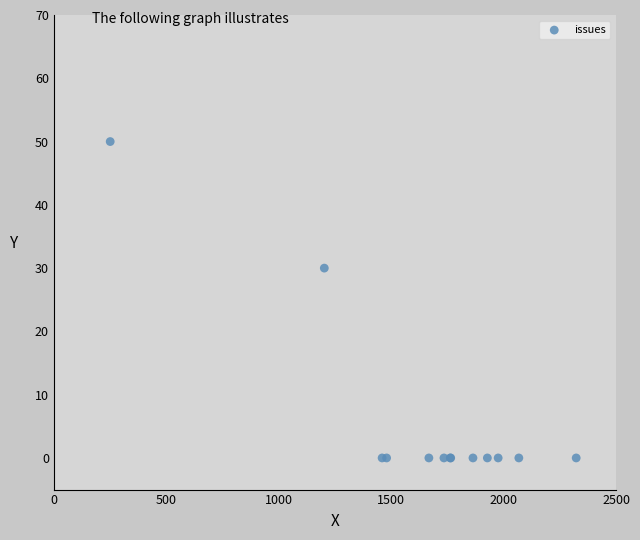

What Y value in the scatter plot is closest to 25?

30